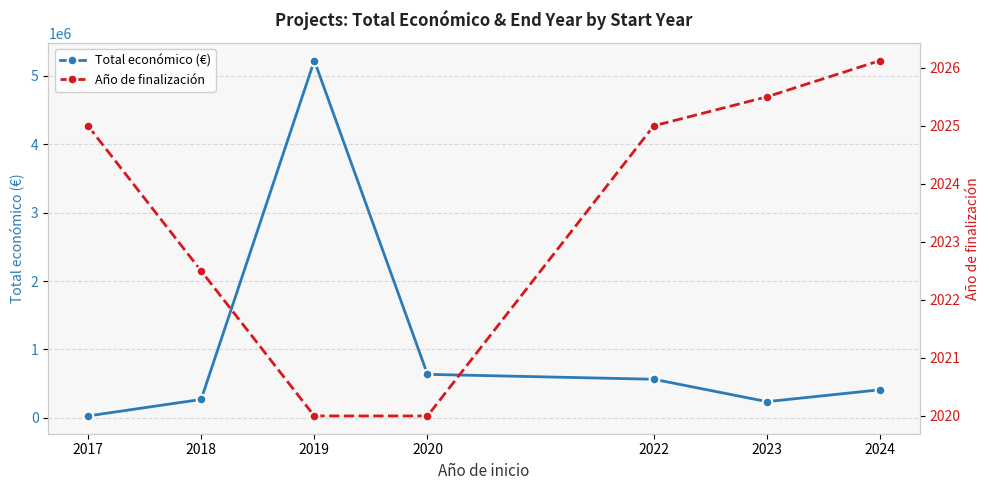

True or false: Total económico (€) and Año de finalización cross at least once.

False